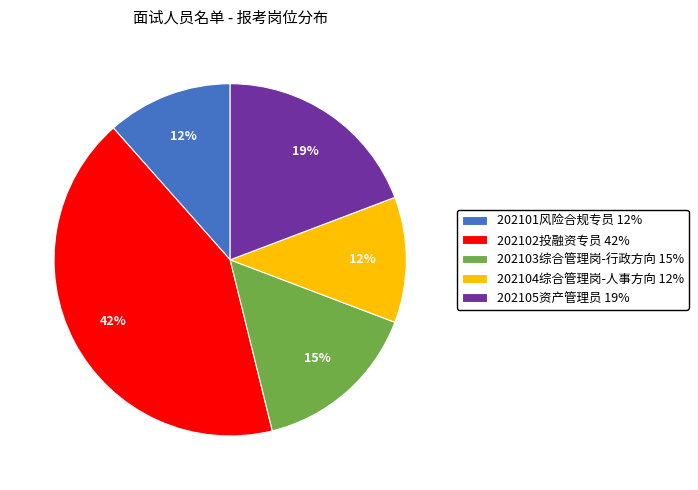

Which has a higher value, 202102投融资专员 42% or 202104综合管理岗-人事方向 12%?

202102投融资专员 42%